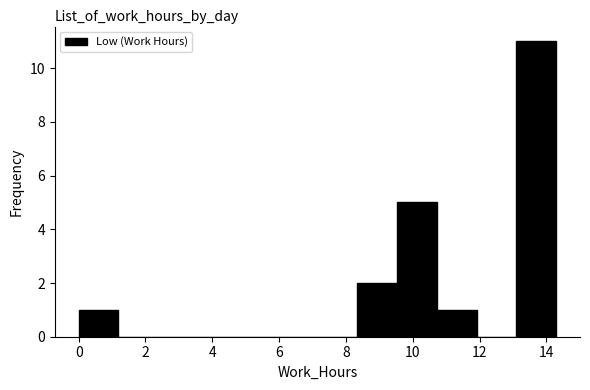

Reading left to right, transcribe this chart: for each bar, give the range it covers on the x-axis and its height. Neither the bar edges nor the heights are printed on the chart, so give them approximately, as read against the axes.

0.0 to 1.2: 1
1.2 to 2.4: 0
2.4 to 3.6: 0
3.6 to 4.8: 0
4.8 to 6.0: 0
6.0 to 7.2: 0
7.2 to 8.4: 0
8.4 to 9.6: 2
9.6 to 10.8: 5
10.8 to 12.0: 1
12.0 to 13.0: 0
13.0 to 14.2: 11